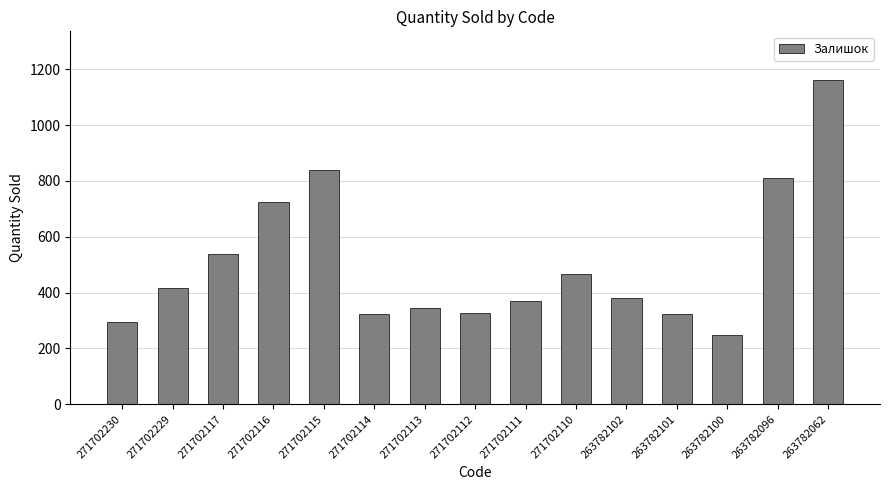

The chart shows a value of 810 at 263782096. True or false?

True